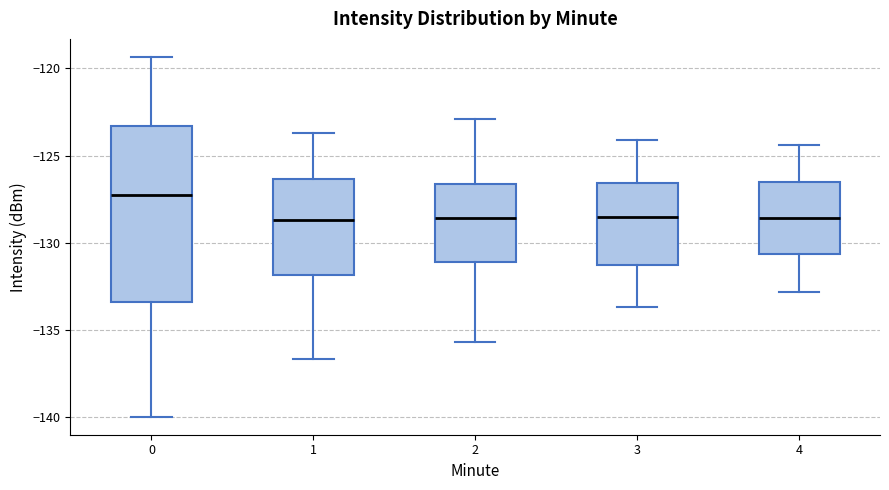

Reading left to right, read every box against the y-axis: the position of its median line, the range the box covers, and the ends of its whiskers. The values are not printed on the chart, so give them approximately, as read against the axis.

0: median -127.0, box -133.5 to -123.5, whiskers -140.0 to -119.5
1: median -128.5, box -132.0 to -126.5, whiskers -136.5 to -123.5
2: median -128.5, box -131.0 to -126.5, whiskers -135.5 to -123.0
3: median -128.5, box -131.5 to -126.5, whiskers -133.5 to -124.0
4: median -128.5, box -130.5 to -126.5, whiskers -133.0 to -124.5